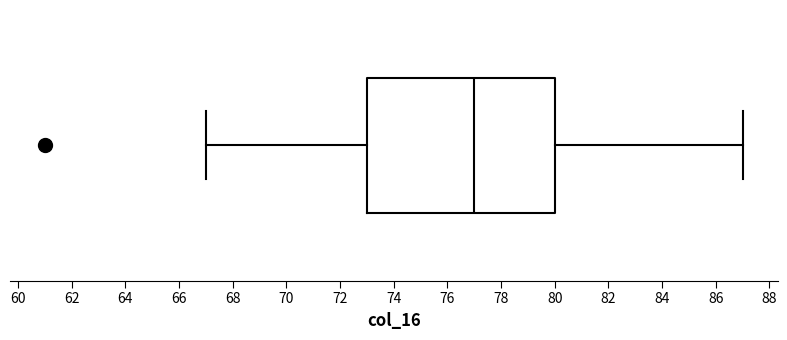

Read this box plot against the x-axis: the position of the median line, the range covered by the box, and the ends of both whiskers. The values are not printed on the chart, so give them approximately, as read against the axis.

median 77, box 73 to 80, whiskers 67 to 87